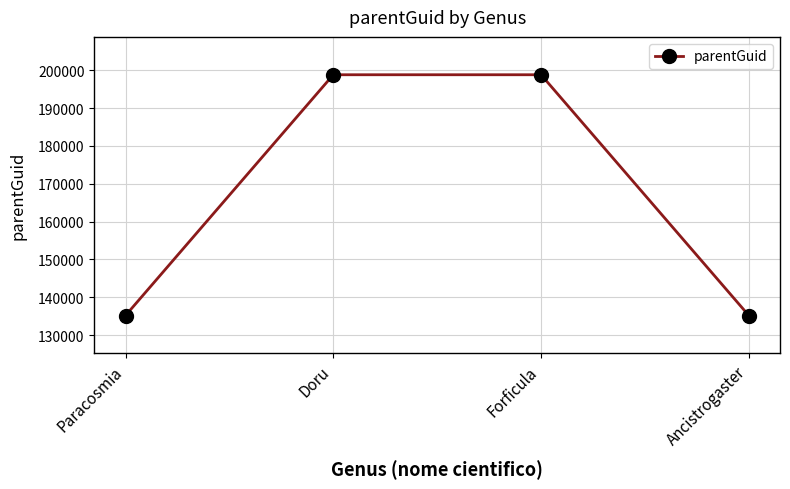

What is the greatest value displayed?

198796